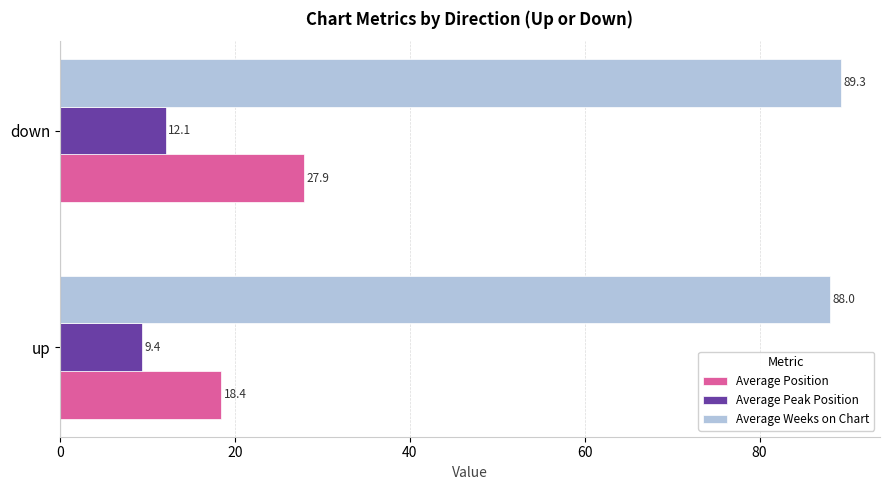

What is the difference between the highest and lowest values at down?

77.2